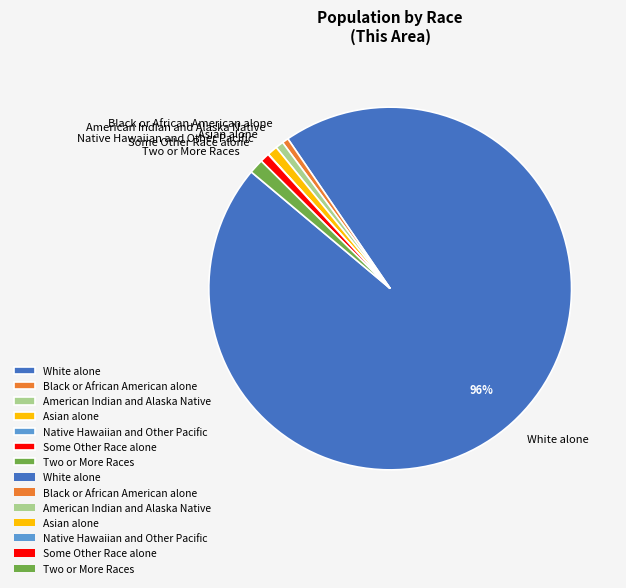

Which category accounts for the majority?

White alone